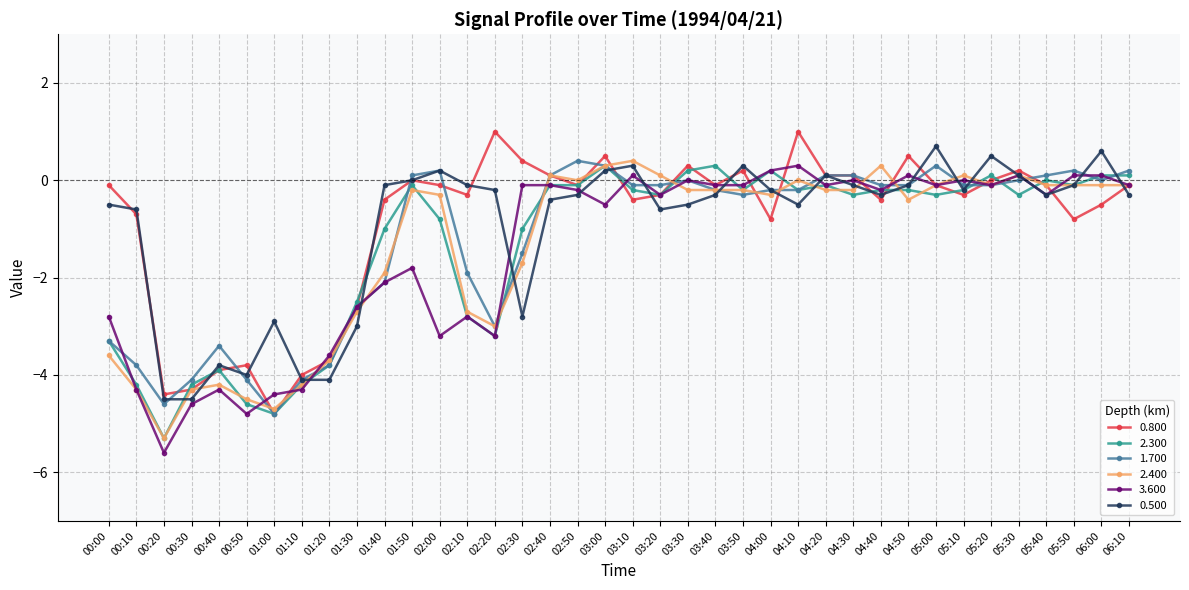

What is the label of the 11th point from the left?

01:40